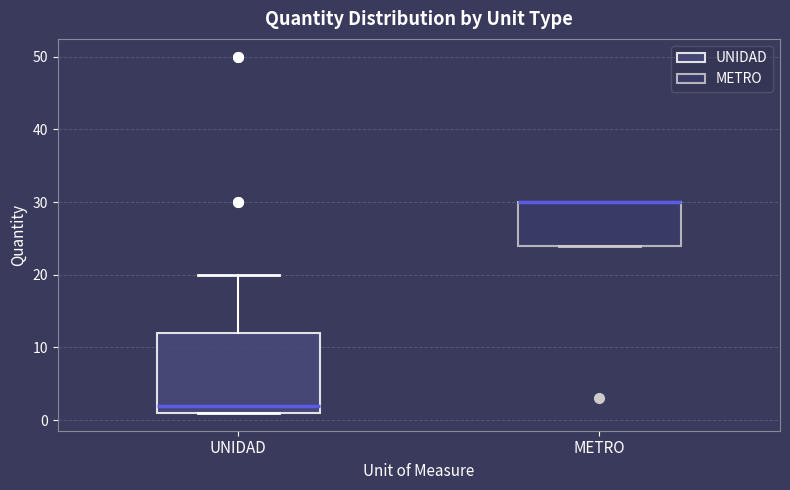

Reading left to right, transcribe this box plot: for each box, give where its median line is, the range the box spans, and where its two whiskers end, as read against the y-axis. The values are not printed on the chart, so give them approximately, as read against the axis.

UNIDAD: median 2, box 1 to 12, whiskers 1 to 20
METRO: median 30 (drawn on the box's upper edge), box 24 to 30, whiskers 24 to 30